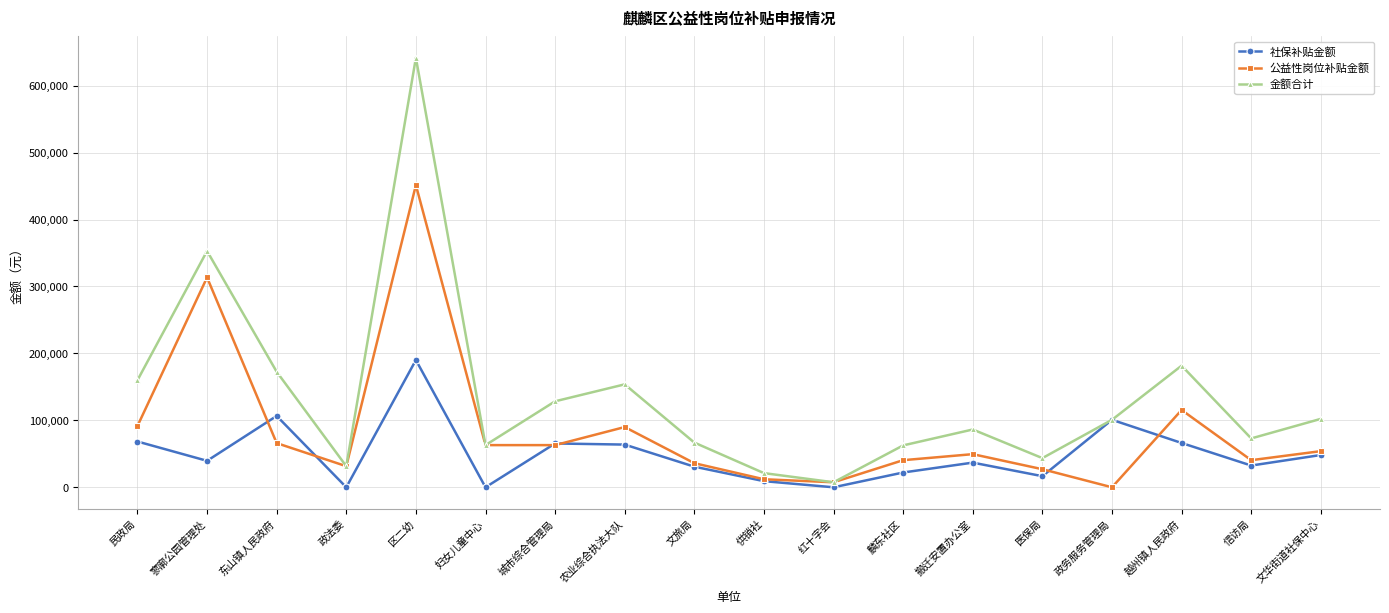

In 金额合计, how many points are lower than both neighbors (excluding endpoints)?

5